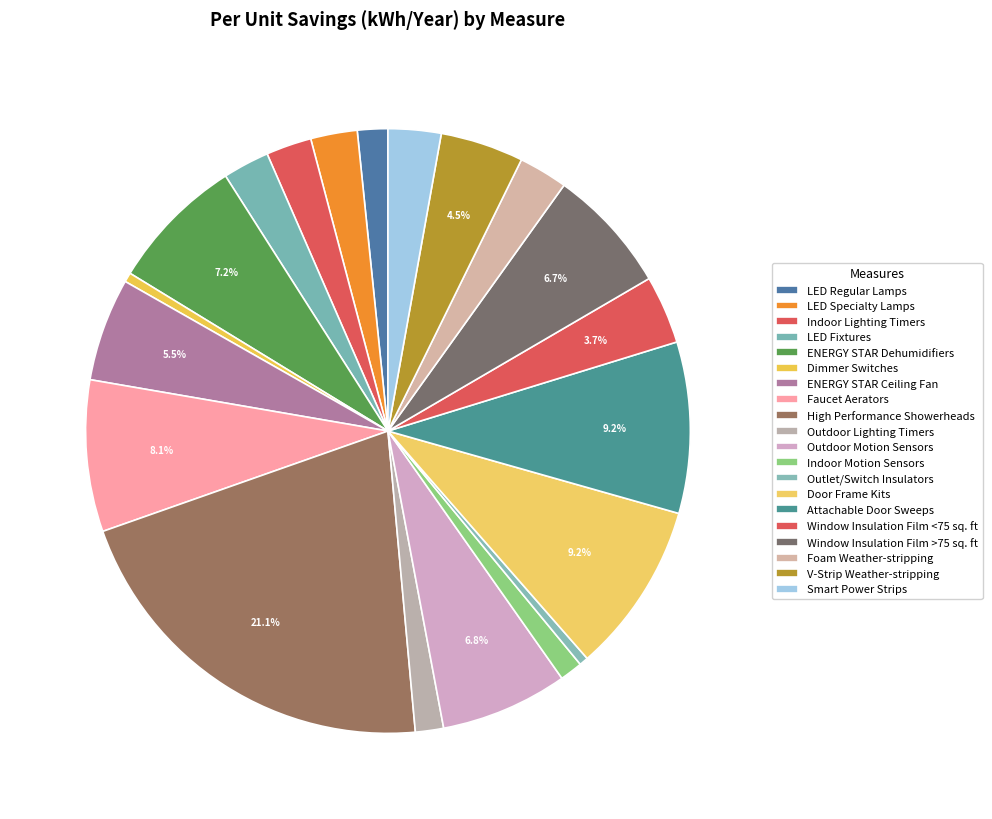

Count the number of slices in the pie.

20